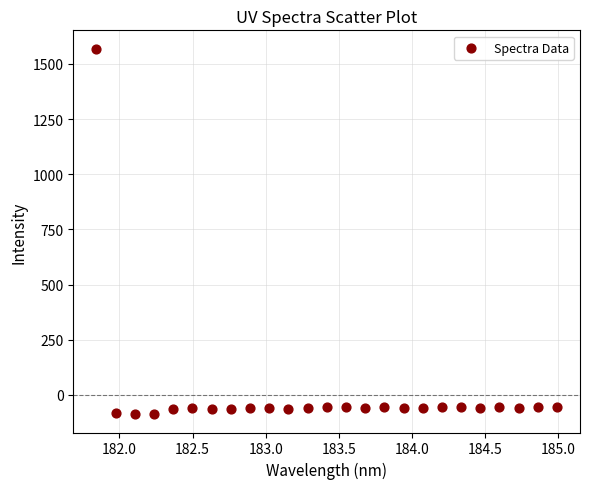

What is the range of X values (max minus min)?

3.1